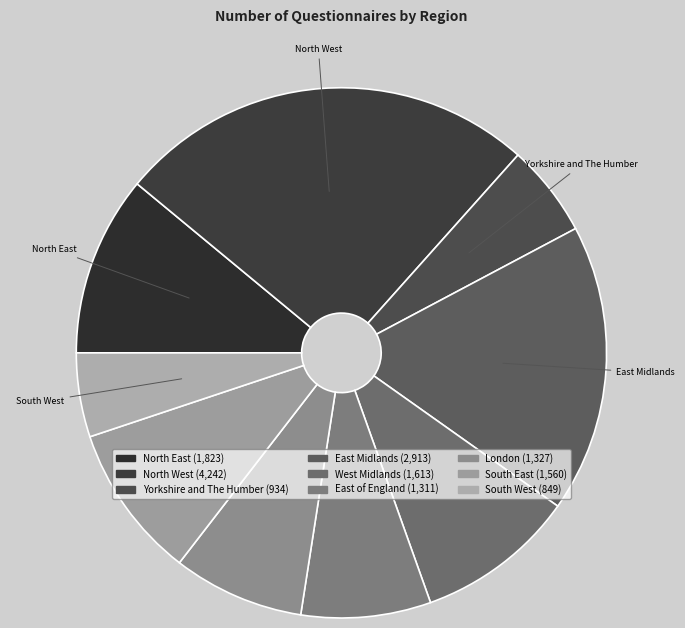

Does South East account for over 50% of the chart?

No